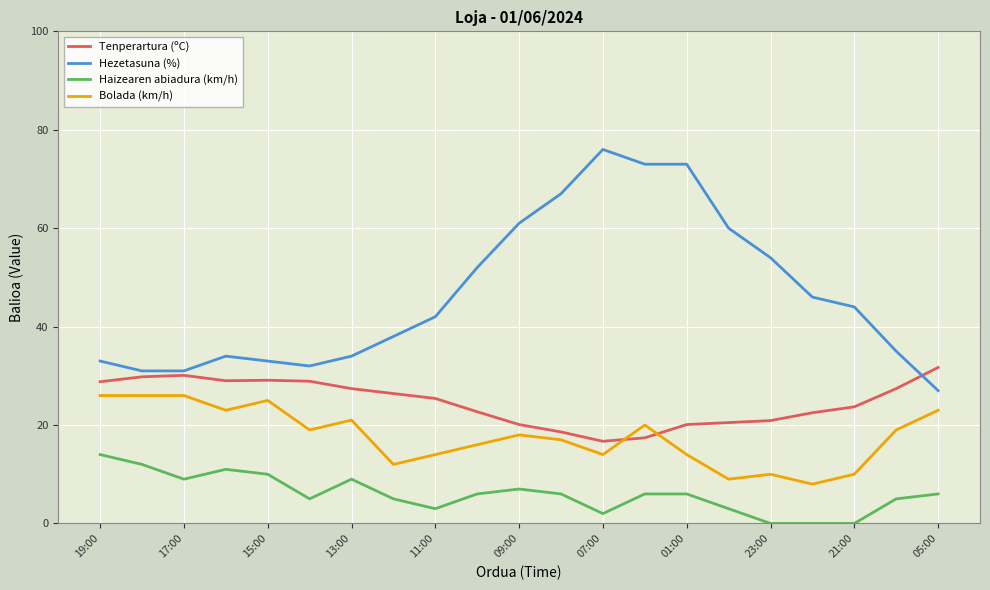

What is the greatest value displayed?

76.0